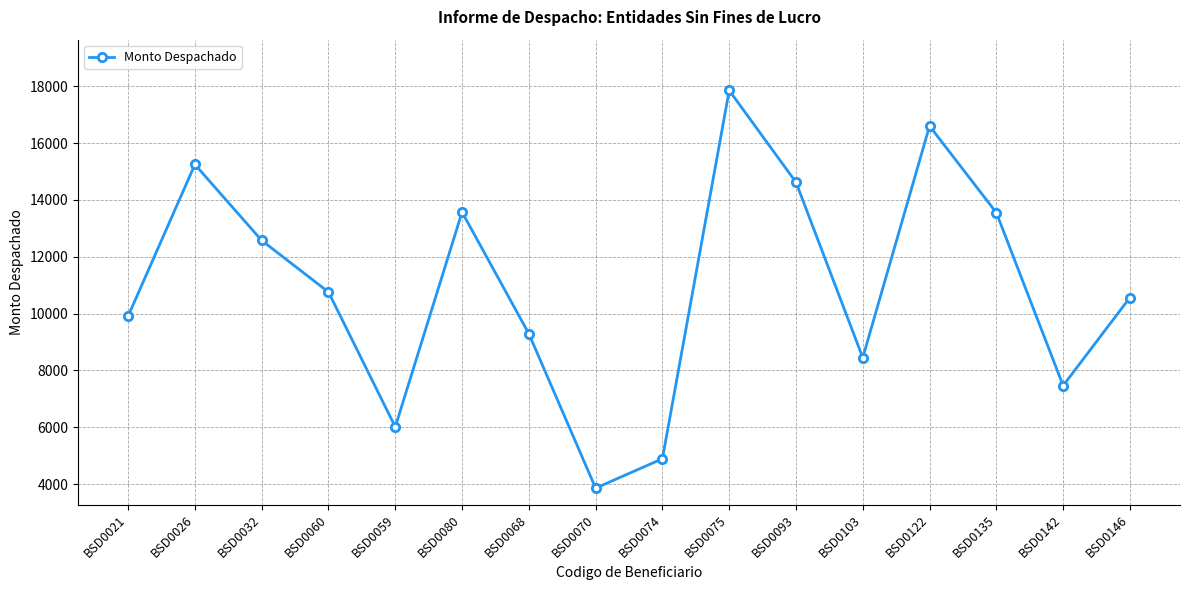

What is the label of the 11th point from the left?

BSD0093